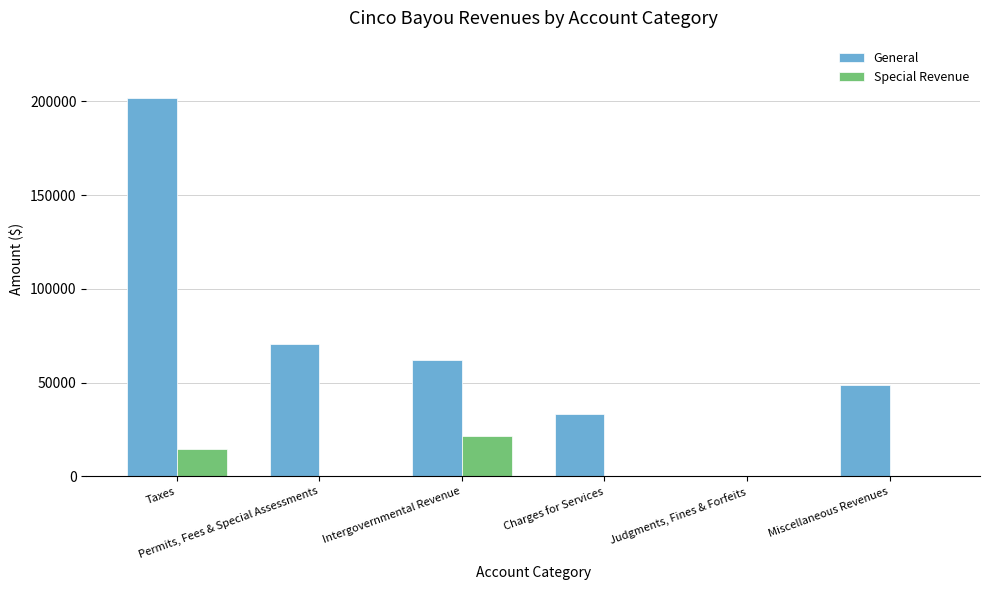

The value of General at Intergovernmental Revenue is 96587. True or false?

False